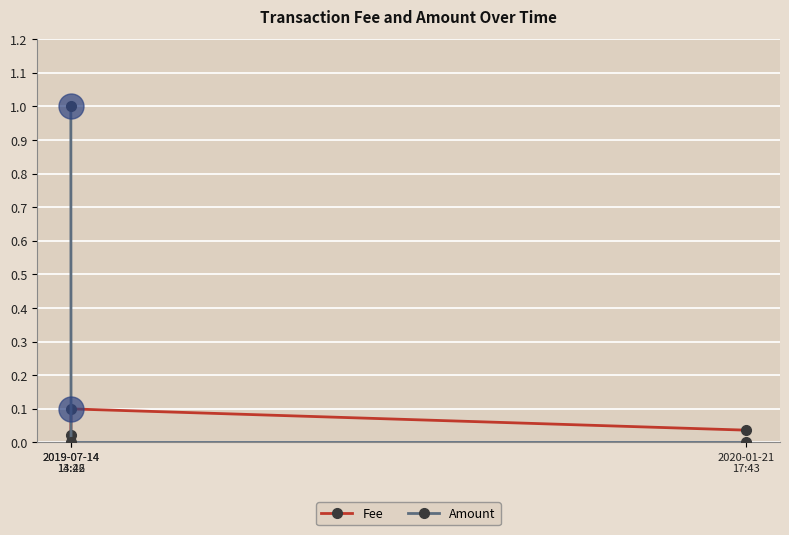

List the series in order of their peak value, lowest first.

Fee, Amount